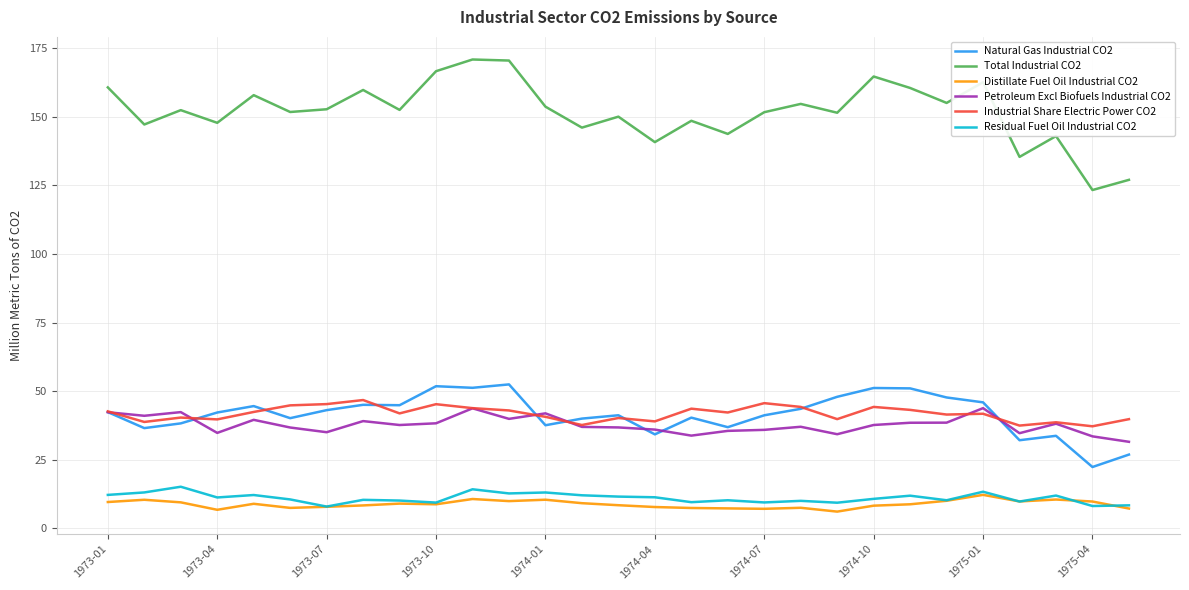

True or false: Natural Gas Industrial CO2 has more than 1 interior local peaks.

True